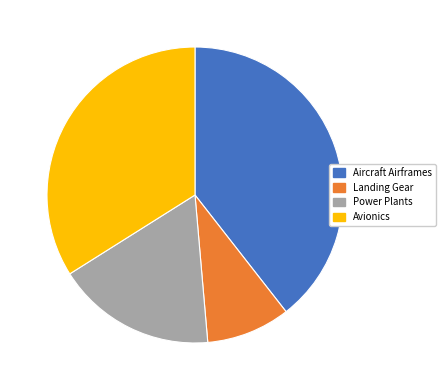

What is the ratio of the value at Avionics to the value at Power Plants?

1.9